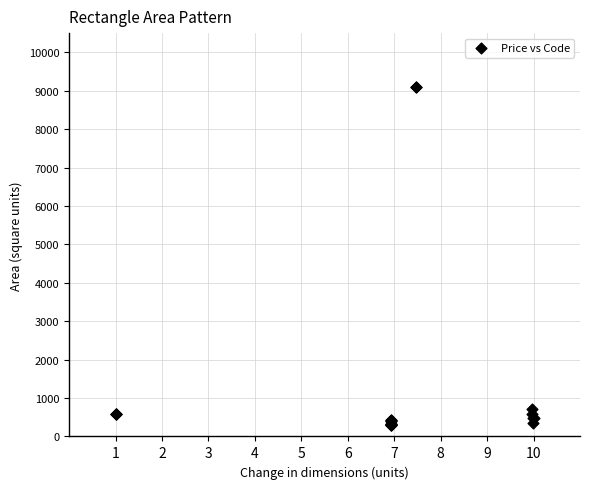

What Y value in the scatter plot is closest to 4696?

701.9